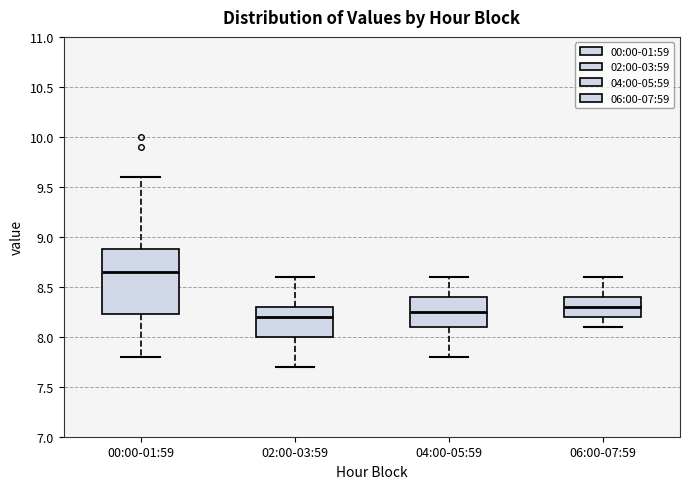

Reading left to right, transcribe this box plot: for each box, give where its median line is, the range the box spans, and where its two whiskers end, as read against the y-axis. The values are not printed on the chart, so give them approximately, as read against the axis.

00:00-01:59: median 8.65, box 8.25 to 8.90, whiskers 7.80 to 9.60
02:00-03:59: median 8.20, box 8.00 to 8.30, whiskers 7.70 to 8.60
04:00-05:59: median 8.25, box 8.10 to 8.40, whiskers 7.80 to 8.60
06:00-07:59: median 8.30, box 8.20 to 8.40, whiskers 8.10 to 8.60